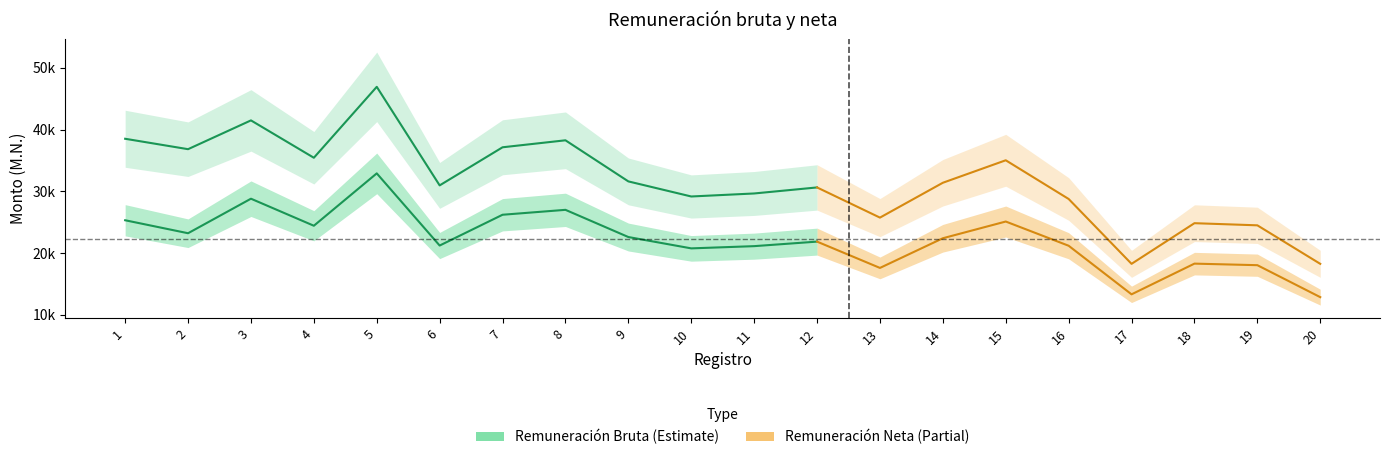

True or false: neta_center has a value of 42006.1 at 1.

False